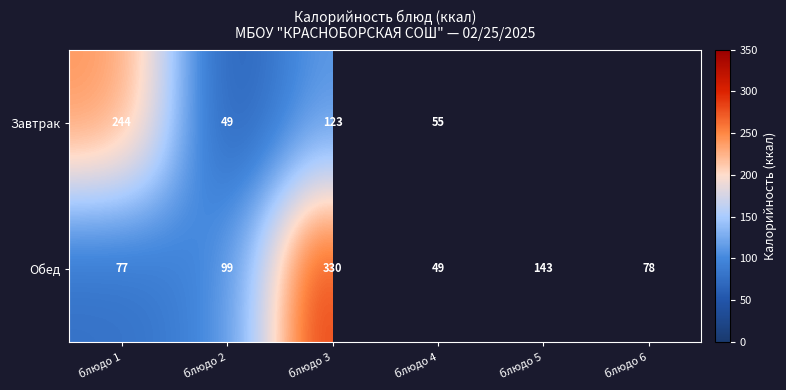

At which label does Обед reach its peak?

блюдо 3